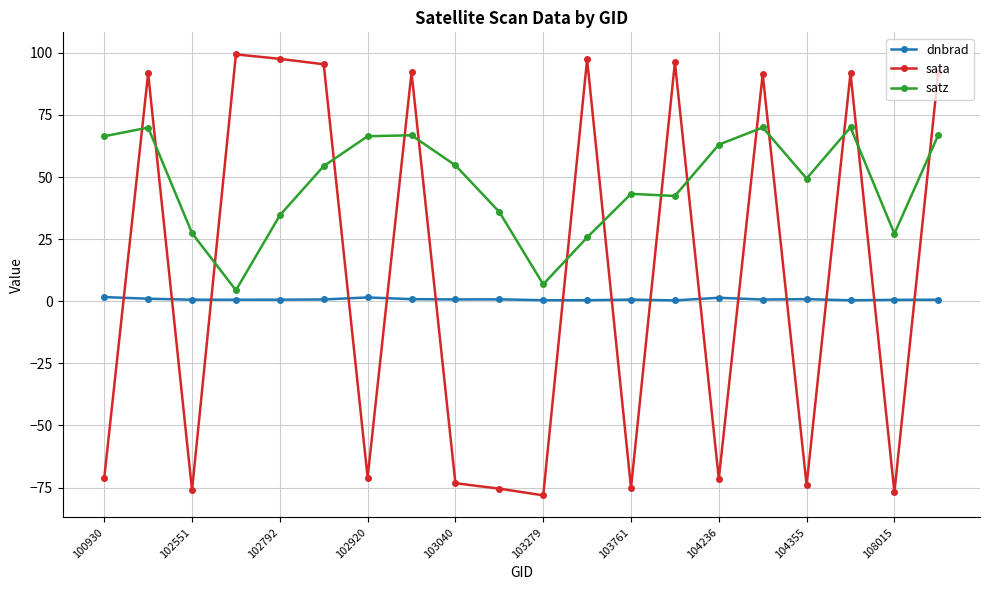

What is the difference between the second highest and second lowest values in the sata series?

174.4